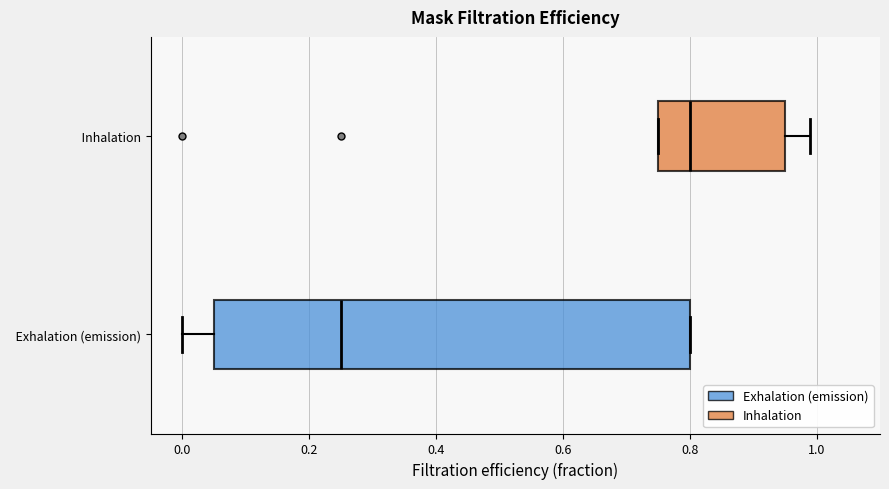

Reading bottom to top, read every box against the x-axis: the position of its median line, the range the box covers, and the ends of its whiskers. The values are not printed on the chart, so give them approximately, as read against the axis.

Exhalation (emission): median 0.26, box 0.06 to 0.80, whiskers 0.00 to 0.80
Inhalation: median 0.80, box 0.76 to 0.96, whiskers 0.76 to 1.00